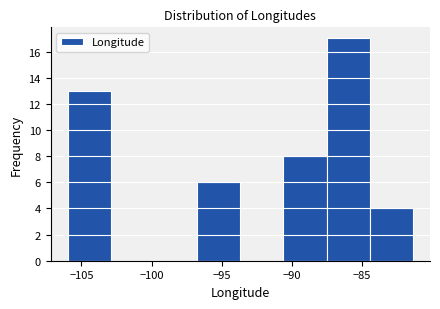

Reading left to right, list every bar in this chart as the range it spans on the x-axis followed by its height. Neither the bar edges nor the heights are printed on the chart, so give them approximately, as read against the axes.

-106.0 to -103.0: 13
-103.0 to -100.0: 0
-100.0 to -96.5: 0
-96.5 to -93.5: 6
-93.5 to -90.5: 0
-90.5 to -87.5: 8
-87.5 to -84.5: 17
-84.5 to -81.5: 4